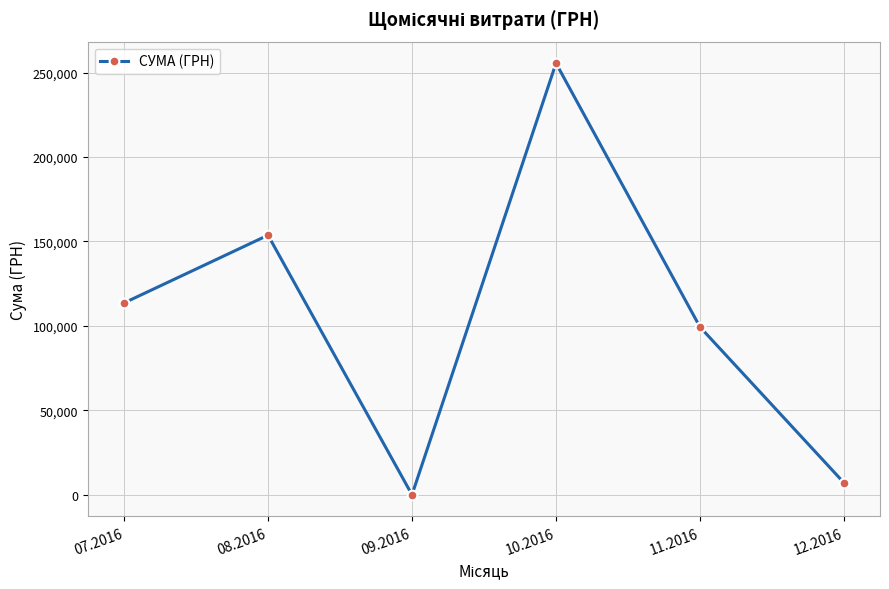

How many values are above zero?

5